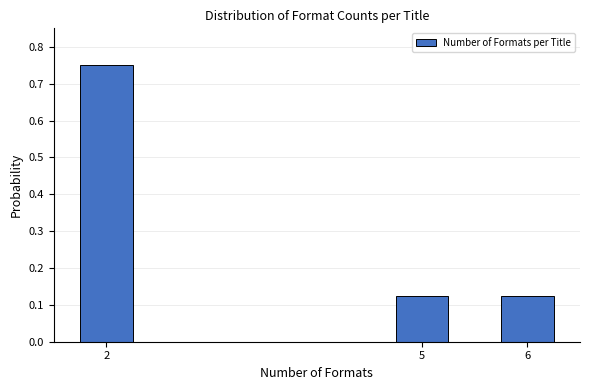

What is the change in value from 2 to 6?

-0.6